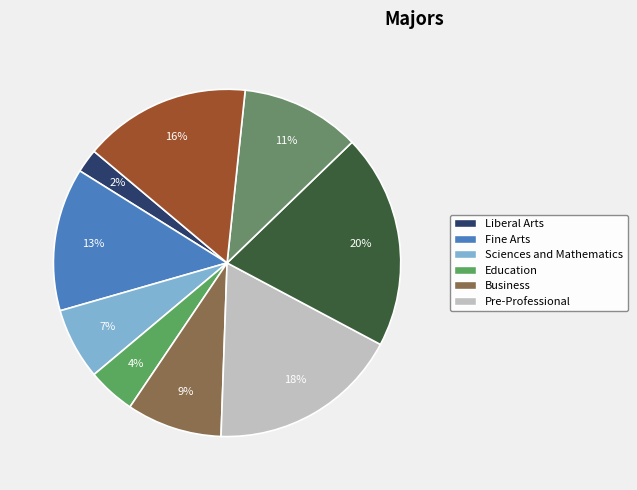

How many segments does this pie chart have?

9